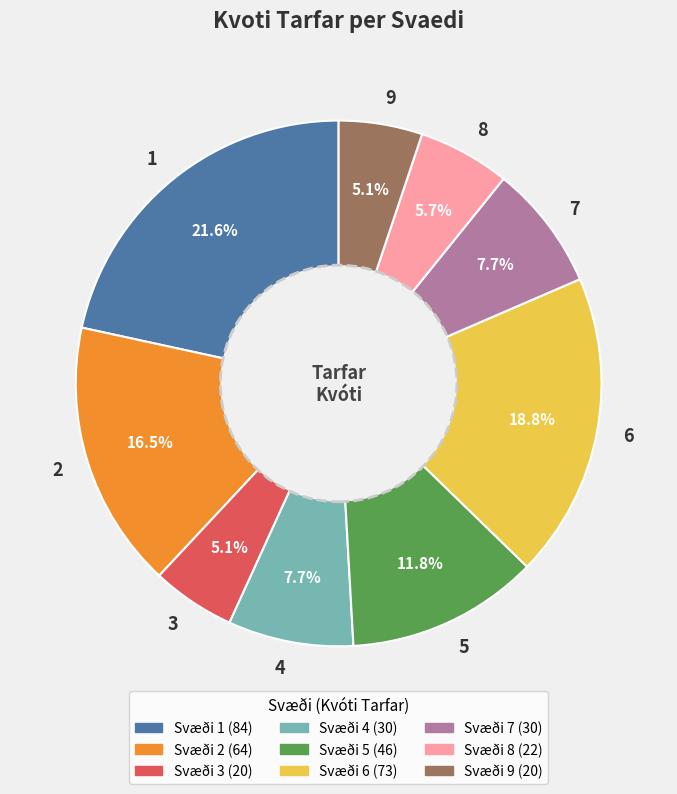

The 3 slice represents 5% of the pie. True or false?

True